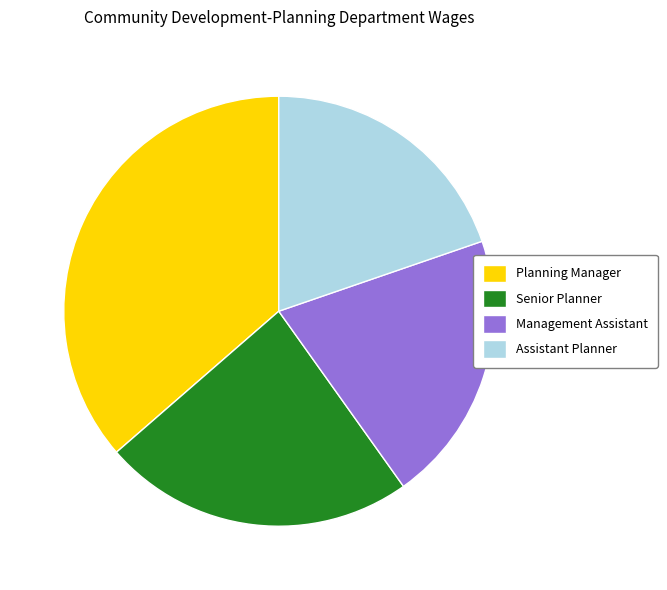

Does Senior Planner account for over 50% of the chart?

No